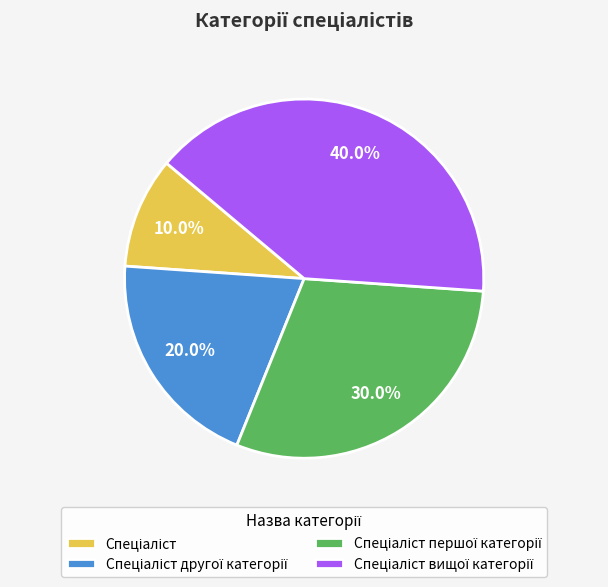

Is there any slice that represents more than half of the pie?

No